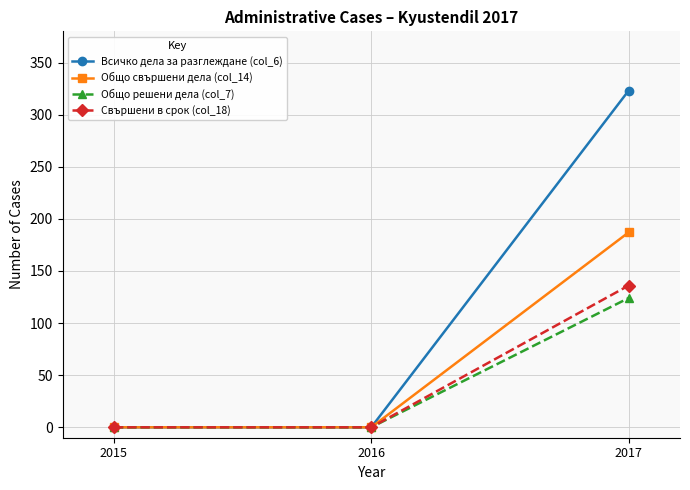

True or false: Общо свършени дела (col_14) has a value of -57 at 2016.

False